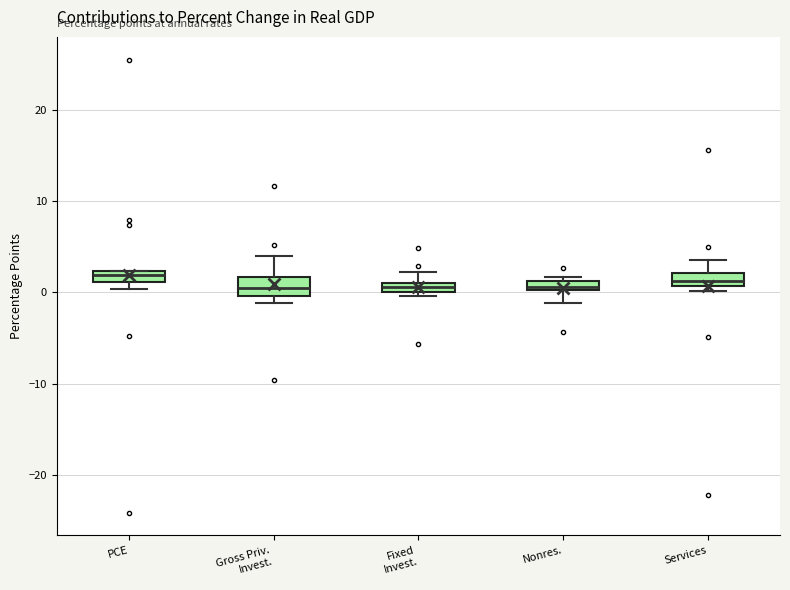

Where does the upper whisker of the box for Services end on the y-axis? The values are not printed on the chart, so give them approximately, as read against the axis.

4